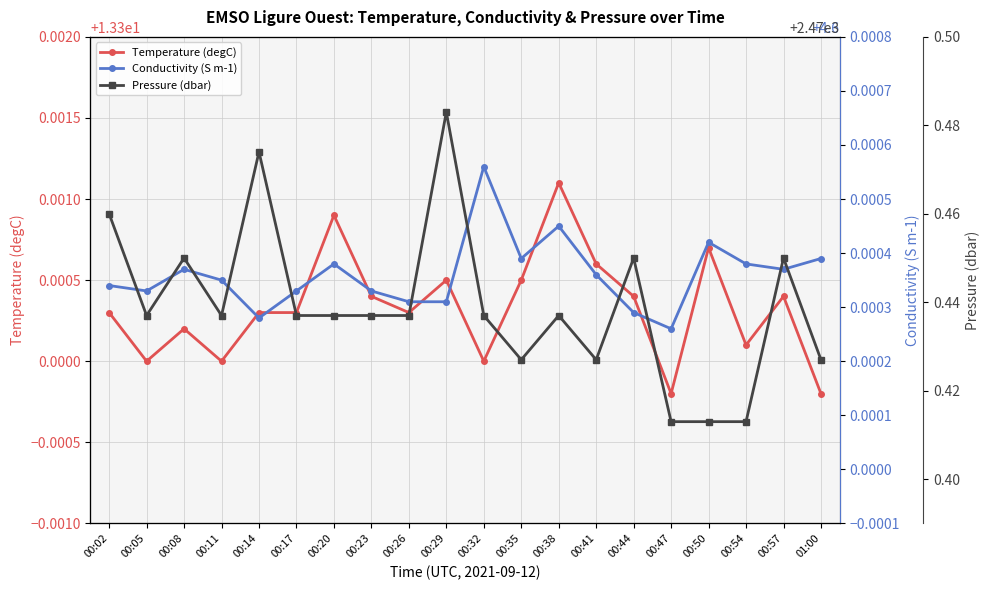

Count the number of data series in this chart.

3